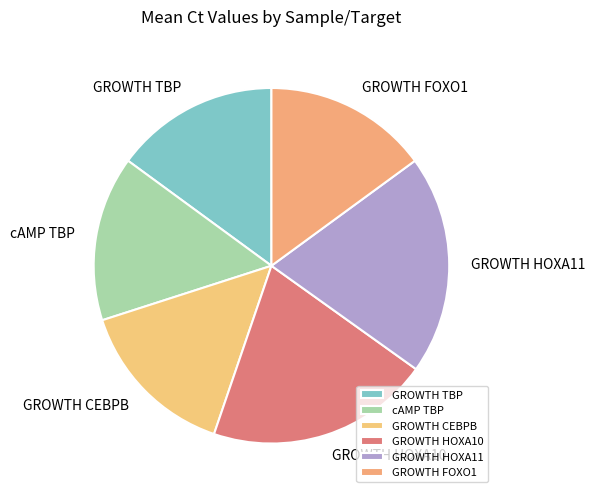

Between GROWTH HOXA11 and GROWTH TBP, which is larger?

GROWTH HOXA11